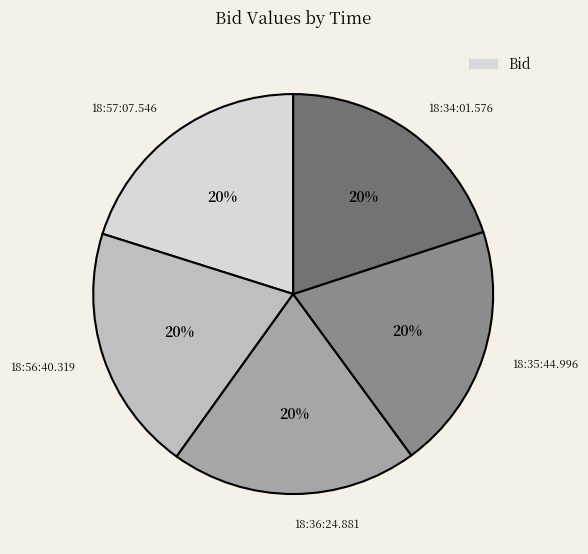

What is the ratio of the value at 18:57:07.546 to the value at 18:35:44.996?

1.0